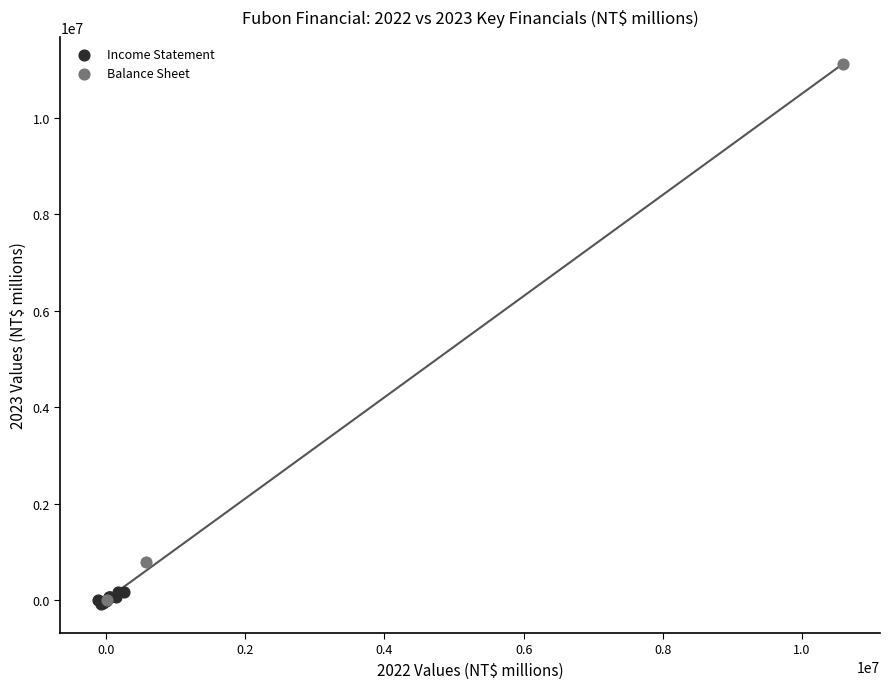

Which series has the widest spread of Y values?

Balance Sheet